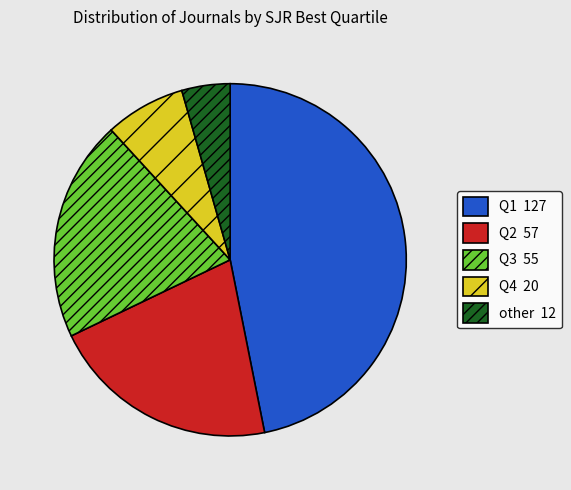

Is Q2 the majority of the pie?

No